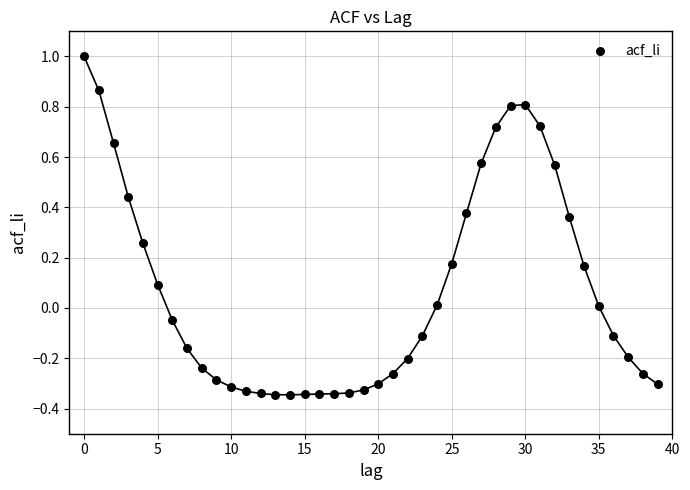

What is the range of Y values (max minus min)?

1.3